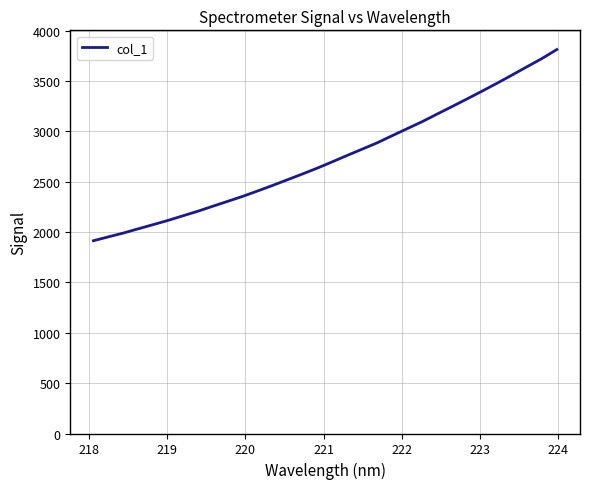

What is the smallest value displayed?

1914.0